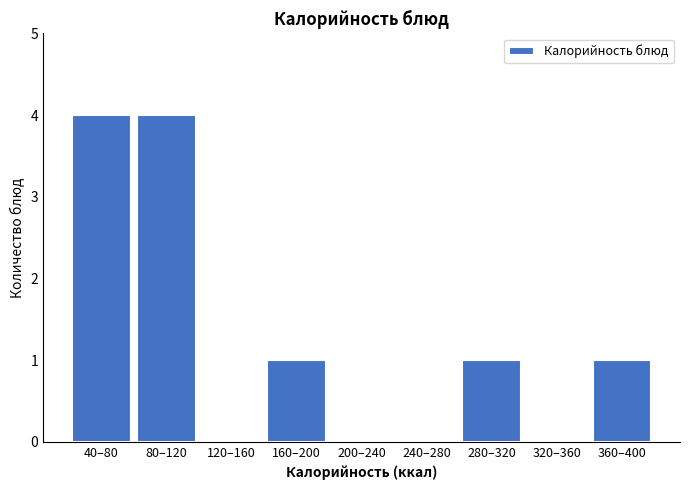

Reading left to right, transcribe all the data shown in this chart.

40–80=4	80–120=4	120–160=0	160–200=1	200–240=0	240–280=0	280–320=1	320–360=0	360–400=1